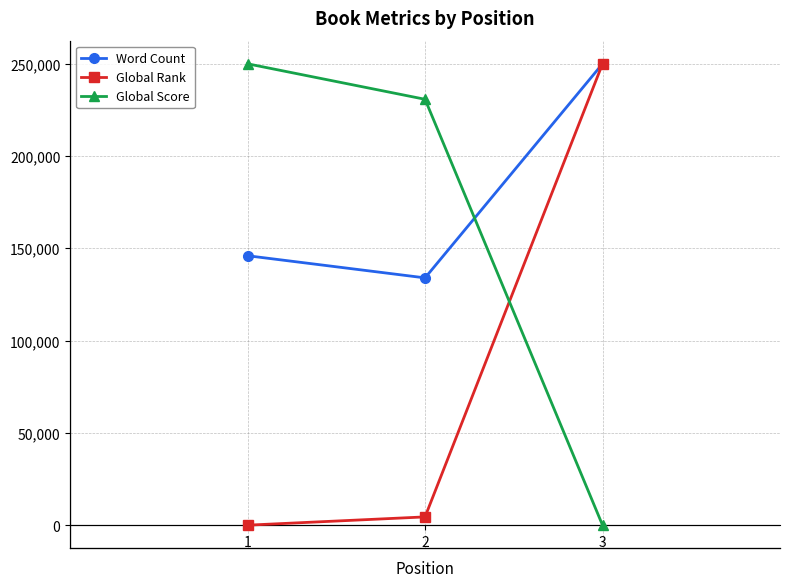

How many Word Count values are between 134000 and 250000?

3